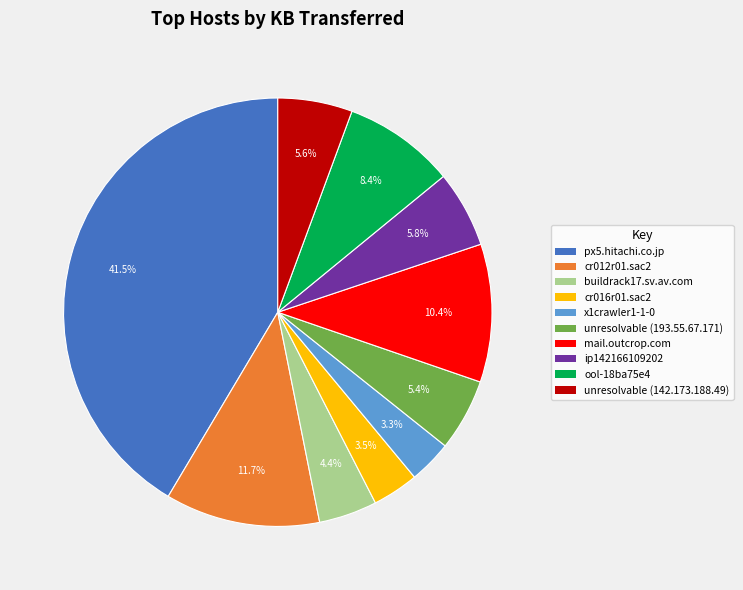

Is there a majority slice in this chart?

No